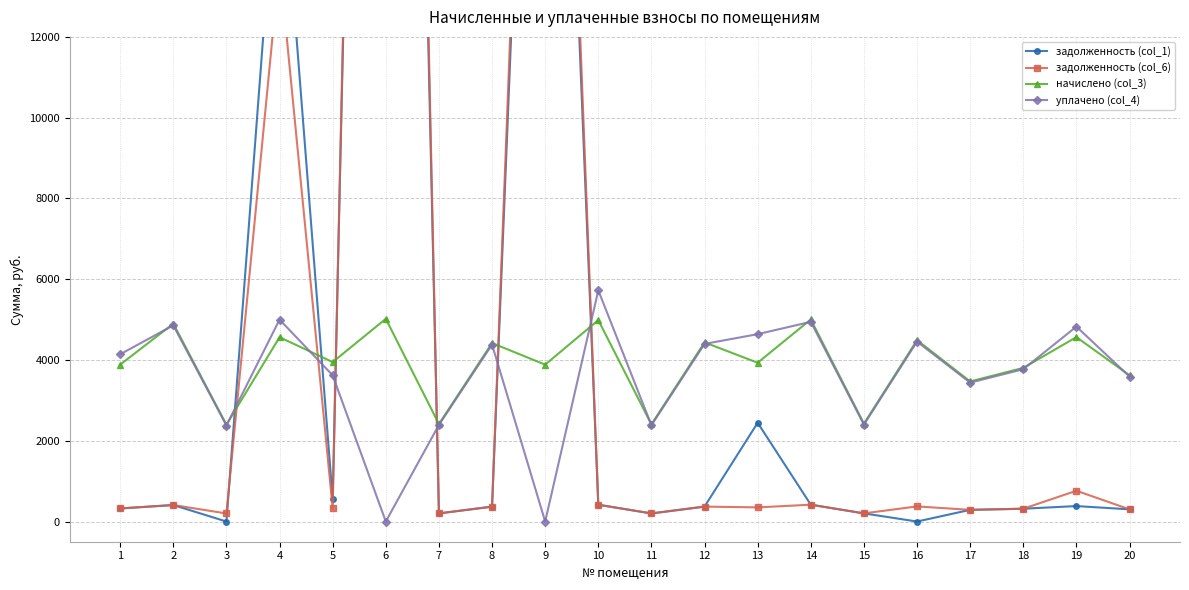

True or false: начислено (col_3) has more than 2 points higher than both neighbors.

True